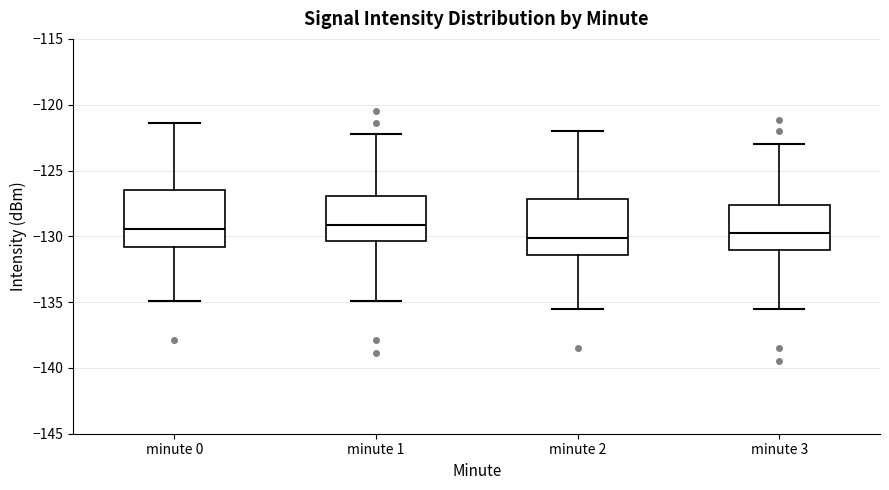

Reading left to right, transcribe this box plot: for each box, give where its median line is, the range the box spans, and where its two whiskers end, as read against the y-axis. The values are not printed on the chart, so give them approximately, as read against the axis.

minute 0: median -129.5, box -131.0 to -126.5, whiskers -135.0 to -121.5
minute 1: median -129.0, box -130.5 to -127.0, whiskers -135.0 to -122.0
minute 2: median -130.0, box -131.5 to -127.0, whiskers -135.5 to -122.0
minute 3: median -129.5, box -131.0 to -127.5, whiskers -135.5 to -123.0